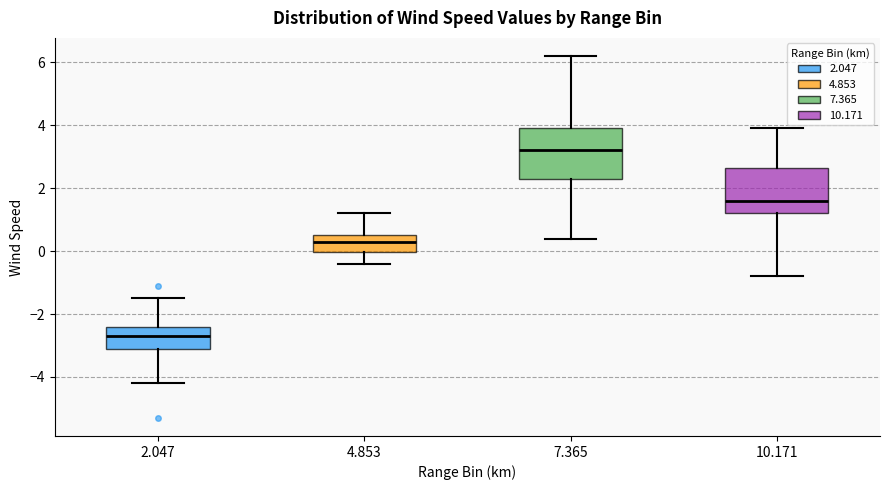

Reading left to right, transcribe this box plot: for each box, give where its median line is, the range the box spans, and where its two whiskers end, as read against the y-axis. The values are not printed on the chart, so give them approximately, as read against the axis.

2.047: median -2.6, box -3.2 to -2.4, whiskers -4.2 to -1.4
4.853: median 0.4, box 0.0 to 0.6, whiskers -0.4 to 1.2
7.365: median 3.2, box 2.4 to 4.0, whiskers 0.4 to 6.2
10.171: median 1.6, box 1.2 to 2.6, whiskers -0.8 to 4.0